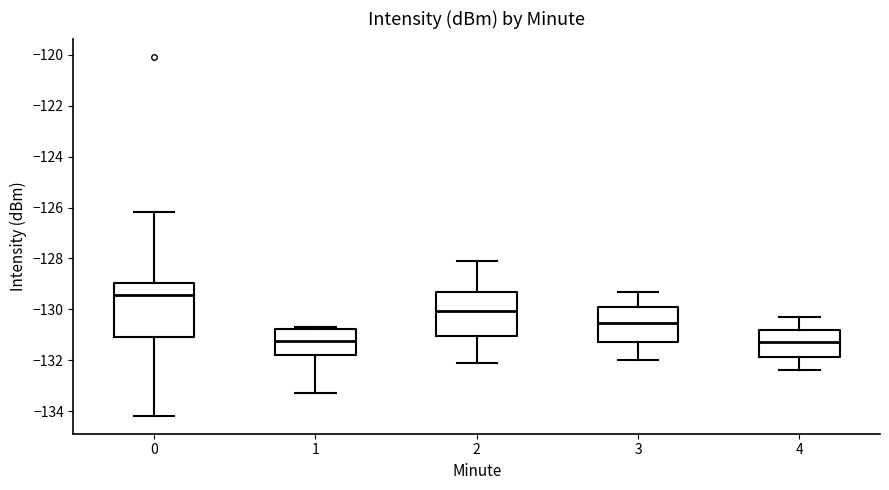

Reading left to right, transcribe this box plot: for each box, give where its median line is, the range the box spans, and where its two whiskers end, as read against the y-axis. The values are not printed on the chart, so give them approximately, as read against the axis.

0: median -129.4, box -131.0 to -129.0, whiskers -134.2 to -126.2
1: median -131.2, box -131.8 to -130.8, whiskers -133.2 to -130.6
2: median -130.0, box -131.0 to -129.4, whiskers -132.0 to -128.0
3: median -130.6, box -131.2 to -130.0, whiskers -132.0 to -129.2
4: median -131.2, box -131.8 to -130.8, whiskers -132.4 to -130.2